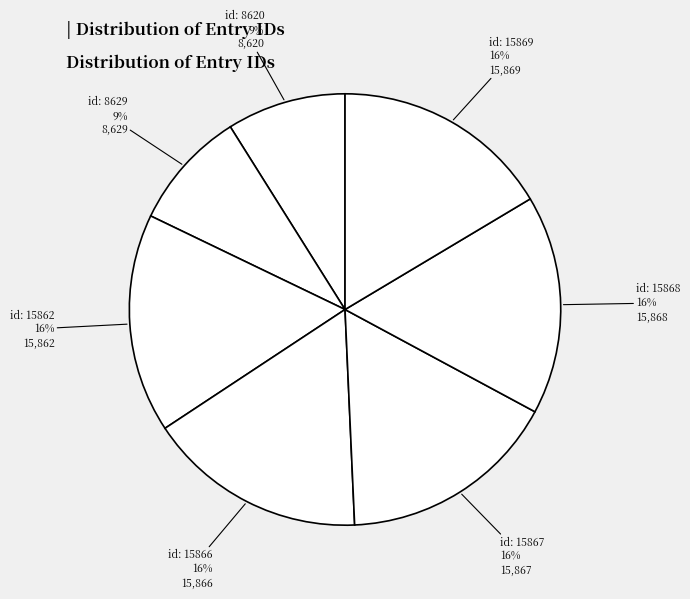

Does id: 15866 represent more than half of the total?

No